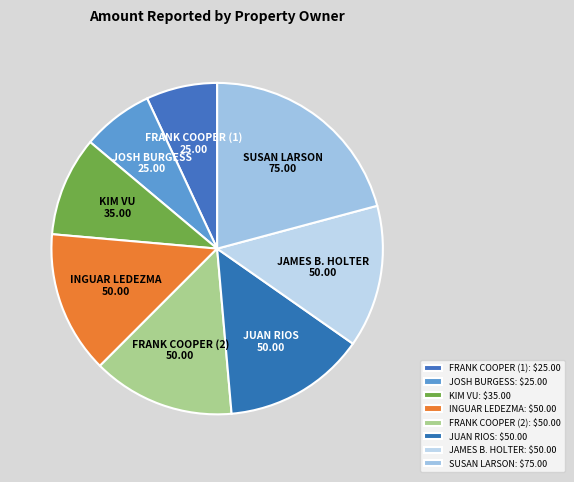

How many slices are in this pie chart?

8